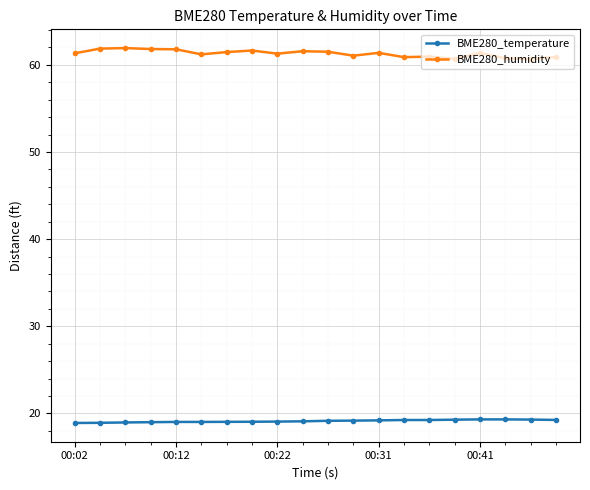

Which series has the largest range (max minus min)?

BME280_humidity